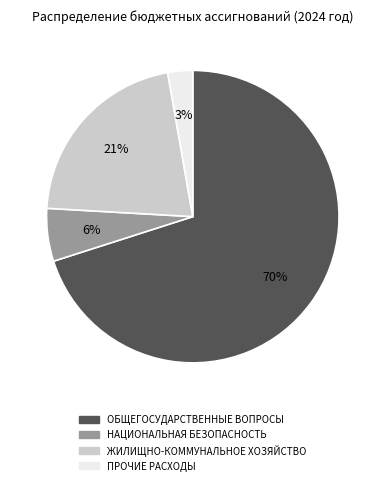

Is it true that НАЦИОНАЛЬНАЯ БЕЗОПАСНОСТЬ is 1% of the pie?

False